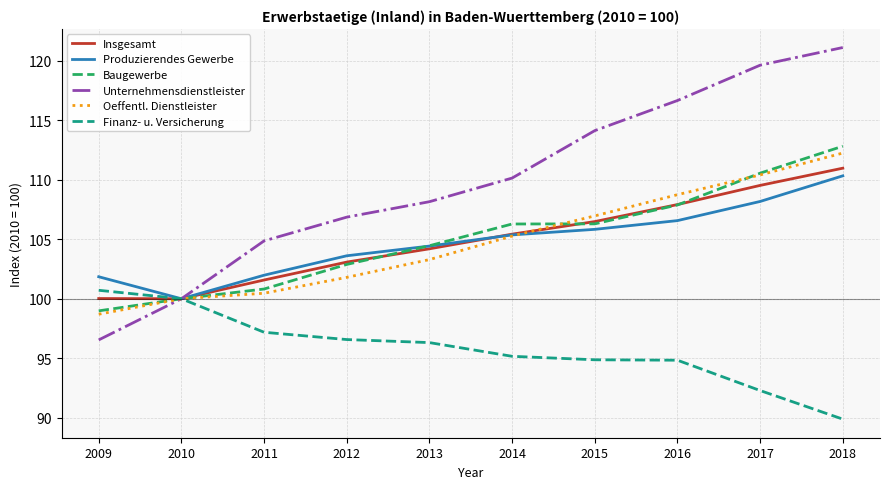

Which series has the widest spread of values?

Unternehmensdienstleister